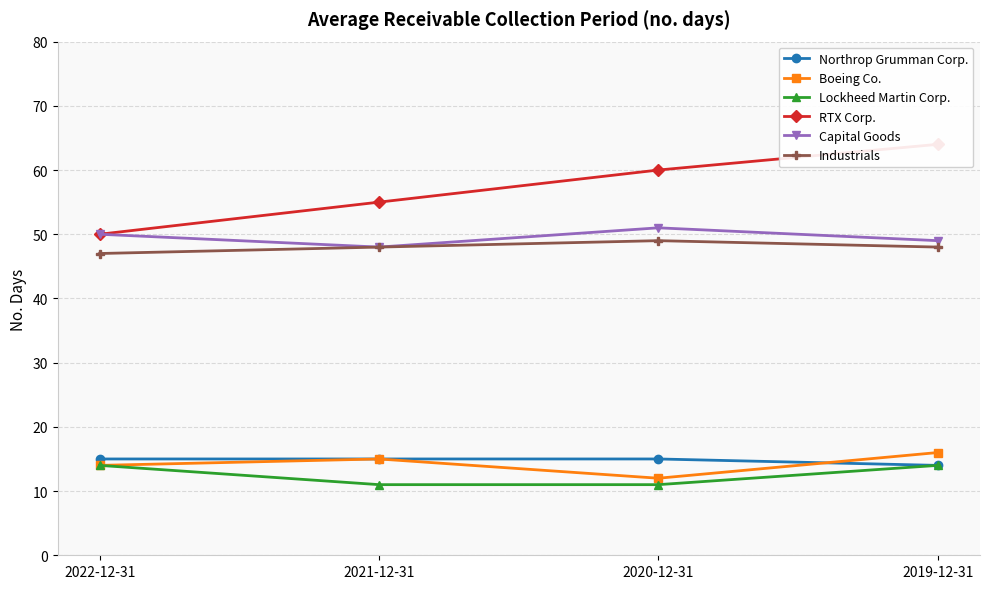

Reading right to left, extract all data points from this chart.

Northrop Grumman Corp.: 14	15	15	15
Boeing Co.: 16	12	15	14
Lockheed Martin Corp.: 14	11	11	14
RTX Corp.: 64	60	55	50
Capital Goods: 49	51	48	50
Industrials: 48	49	48	47